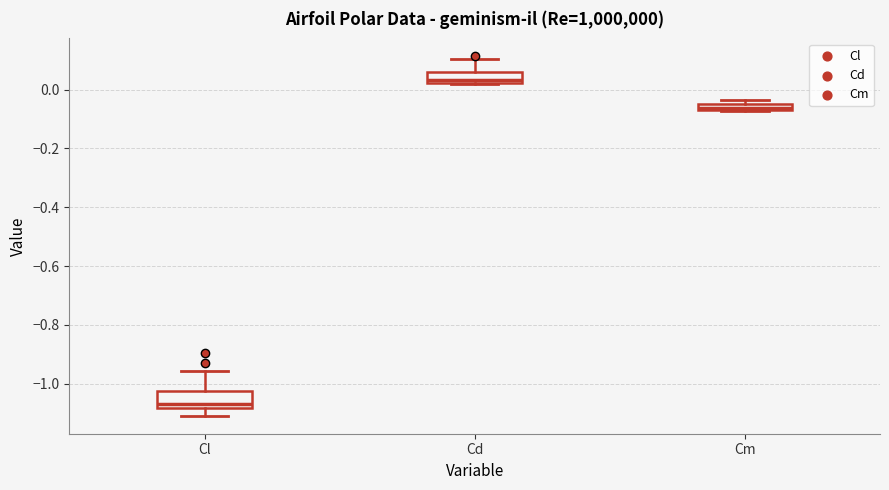

Where is the upper edge of the box for Cd on the y-axis? The values are not printed on the chart, so give them approximately, as read against the axis.

0.06